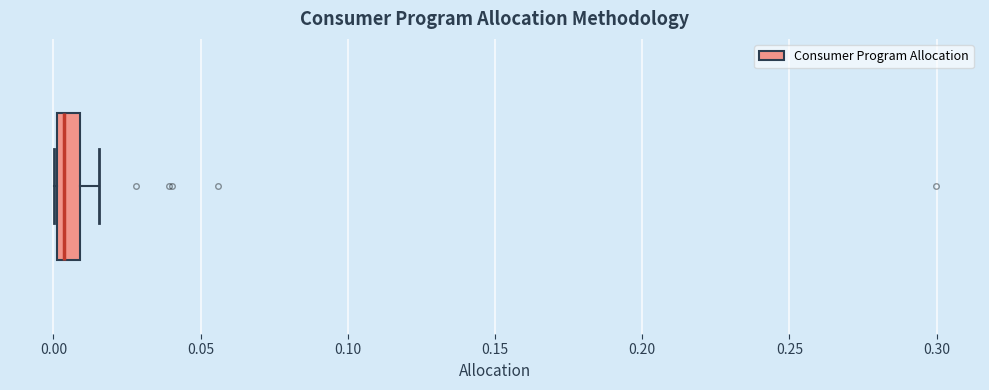

Read this box plot against the x-axis: the position of the median line, the range covered by the box, and the ends of both whiskers. The values are not printed on the chart, so give them approximately, as read against the axis.

median 0.005, box 0.000 to 0.010, whiskers 0.000 to 0.015